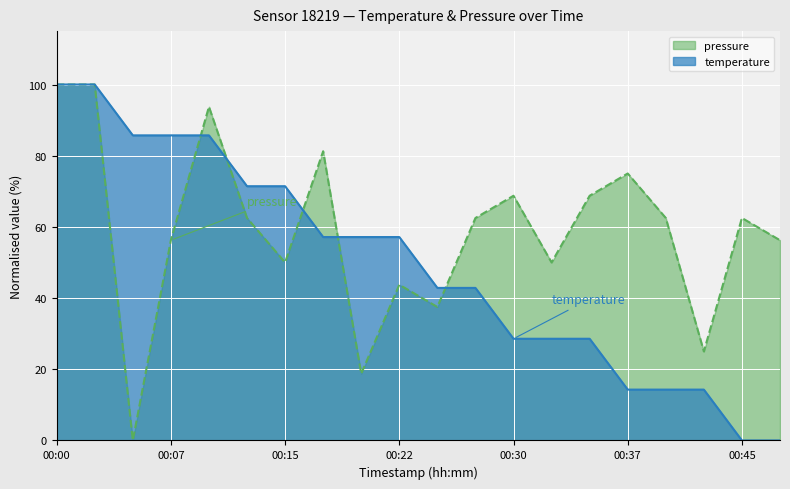

How many data points does each series have?

20